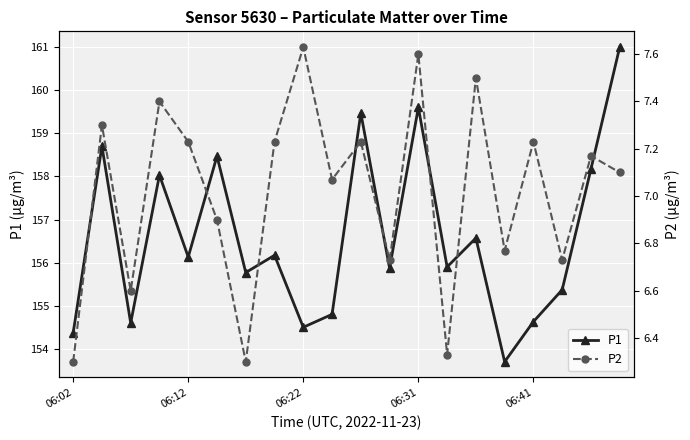

The P1 series shows 158.5 at 5. True or false?

True